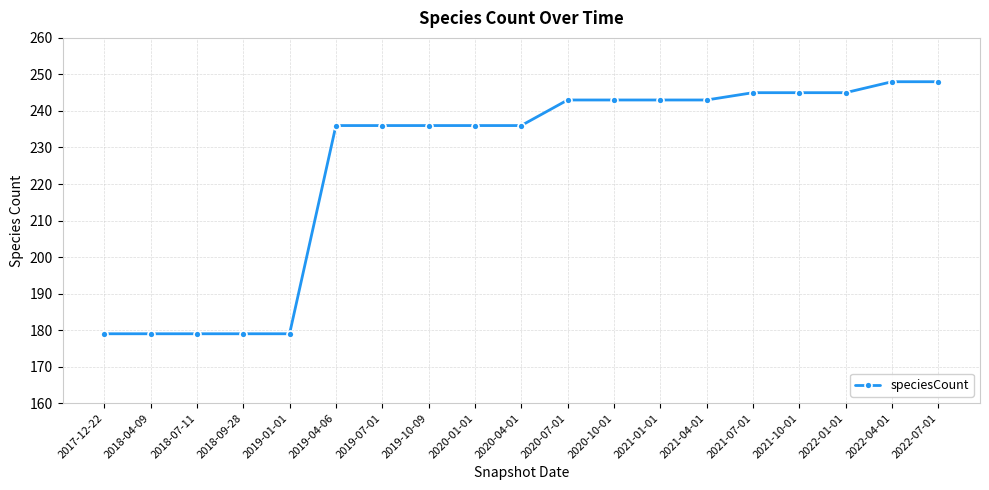

What is the change in value from 2019-10-09 to 2022-07-01?

+12